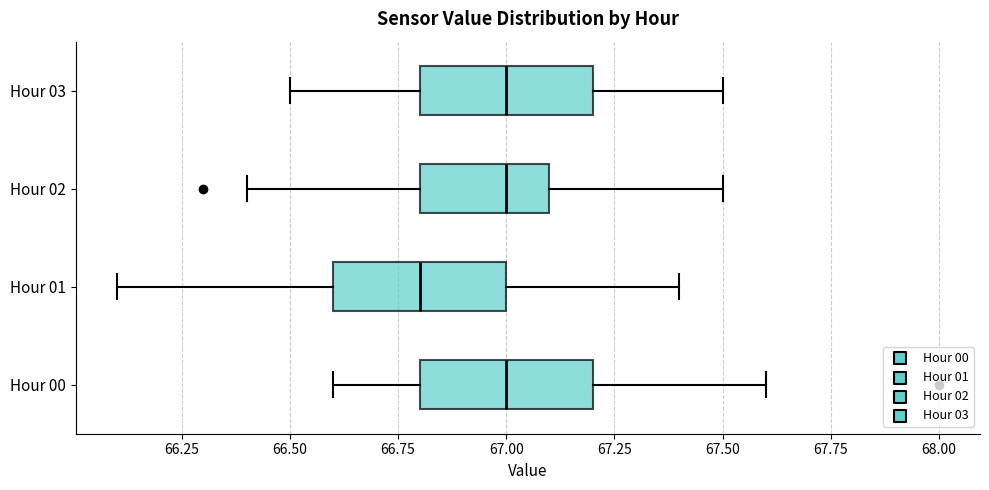

Reading bottom to top, read every box against the x-axis: the position of its median line, the range the box covers, and the ends of its whiskers. The values are not printed on the chart, so give them approximately, as read against the axis.

Hour 00: median 67.0, box 66.8 to 67.2, whiskers 66.6 to 67.6
Hour 01: median 66.8, box 66.6 to 67.0, whiskers 66.1 to 67.4
Hour 02: median 67.0, box 66.8 to 67.1, whiskers 66.4 to 67.5
Hour 03: median 67.0, box 66.8 to 67.2, whiskers 66.5 to 67.5